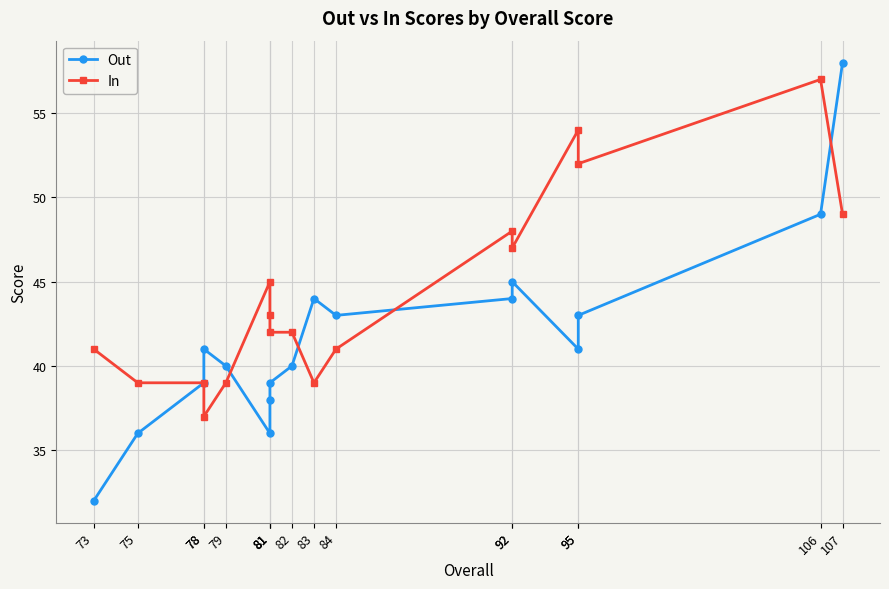

True or false: In and Out cross at least once.

True